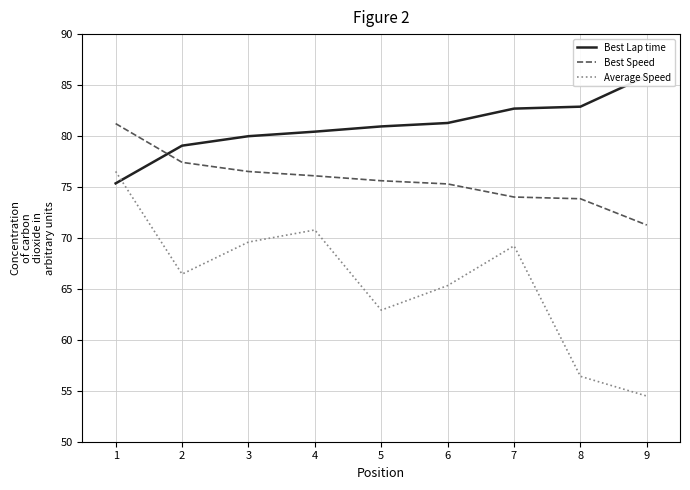

What are all the series names shown in the legend?

Best Lap time, Best Speed, Average Speed